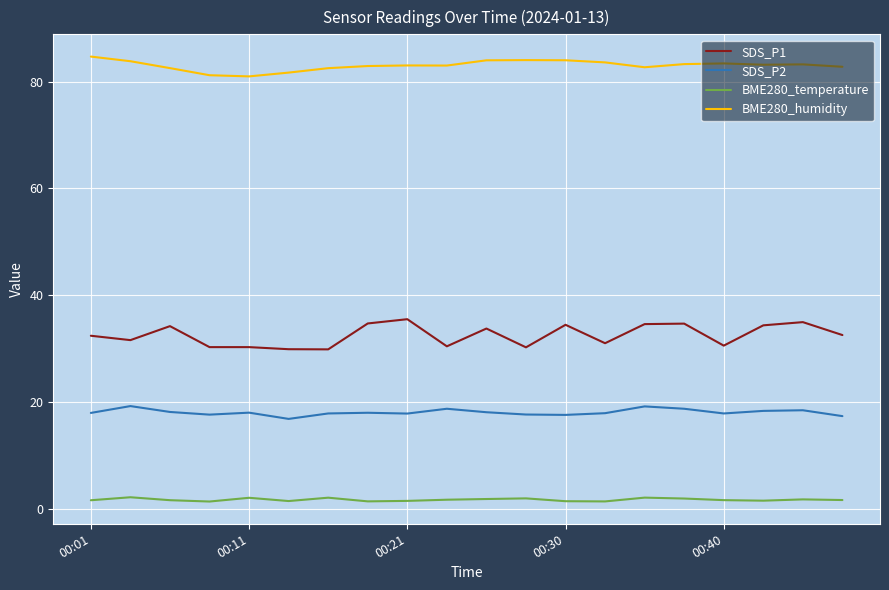

Which series has the largest total across all categories?

BME280_humidity